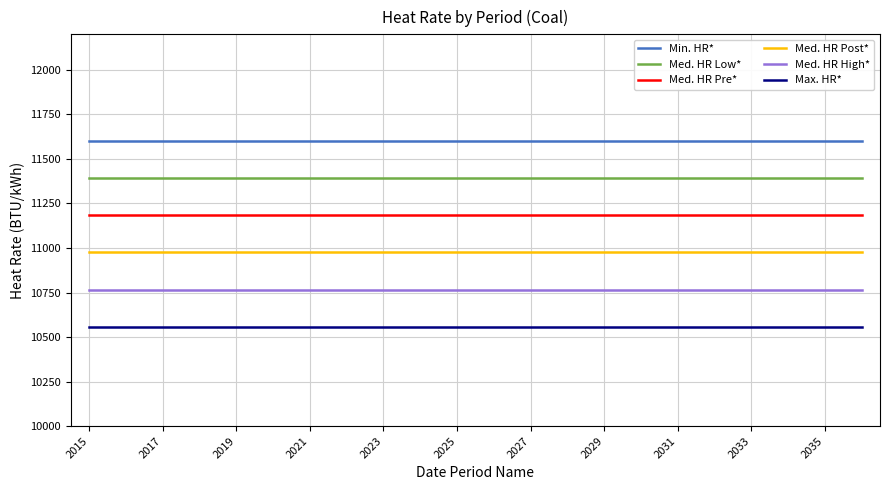

List the series in order of their overall mean, highest first.

Min. HR*, Med. HR Low*, Med. HR Pre*, Med. HR Post*, Med. HR High*, Max. HR*